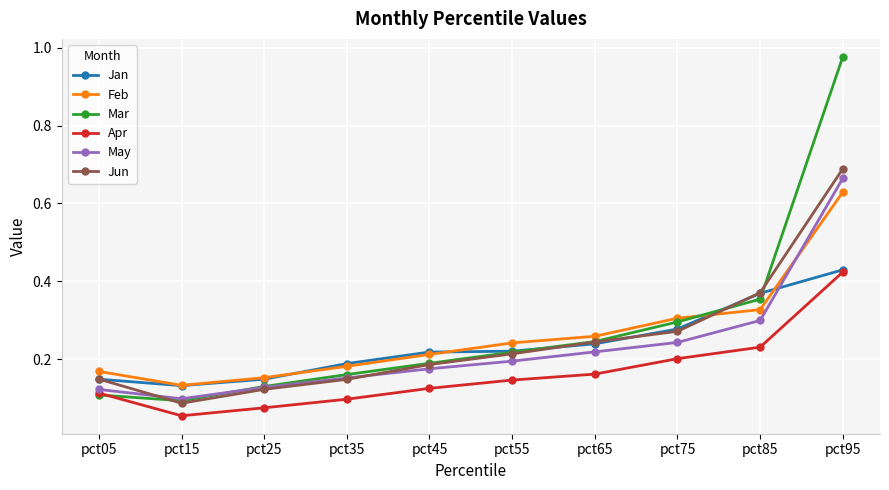

What are all the series names shown in the legend?

Jan, Feb, Mar, Apr, May, Jun